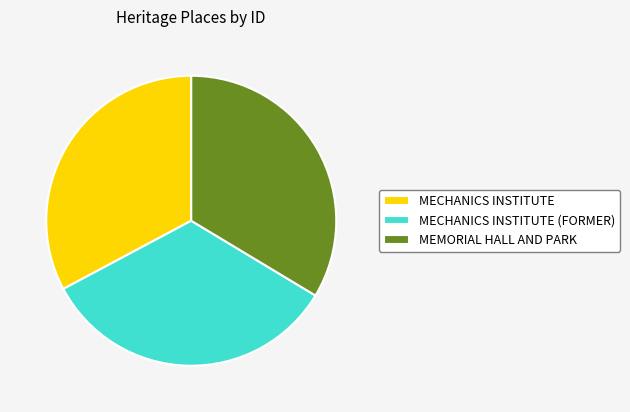

Count the number of slices in the pie.

3